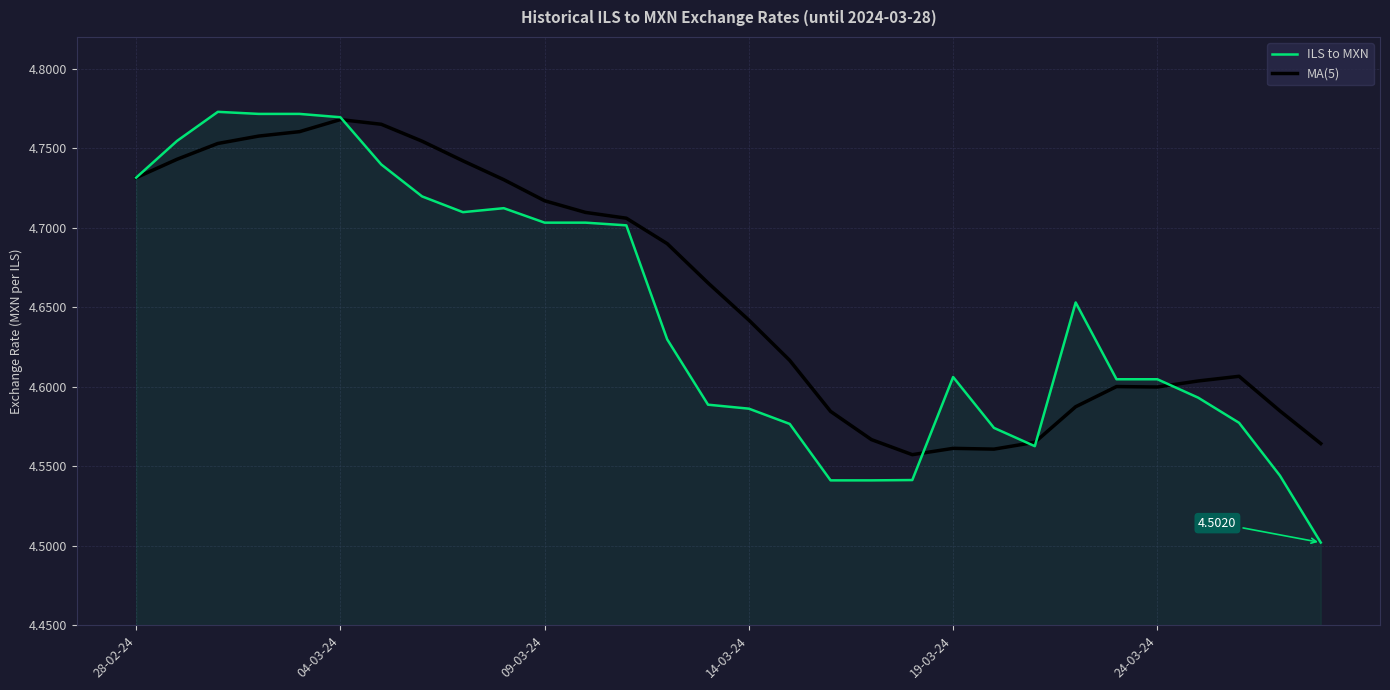

Rank the series at 19-03-24 from lowest to highest value.

MA(5), ILS to MXN